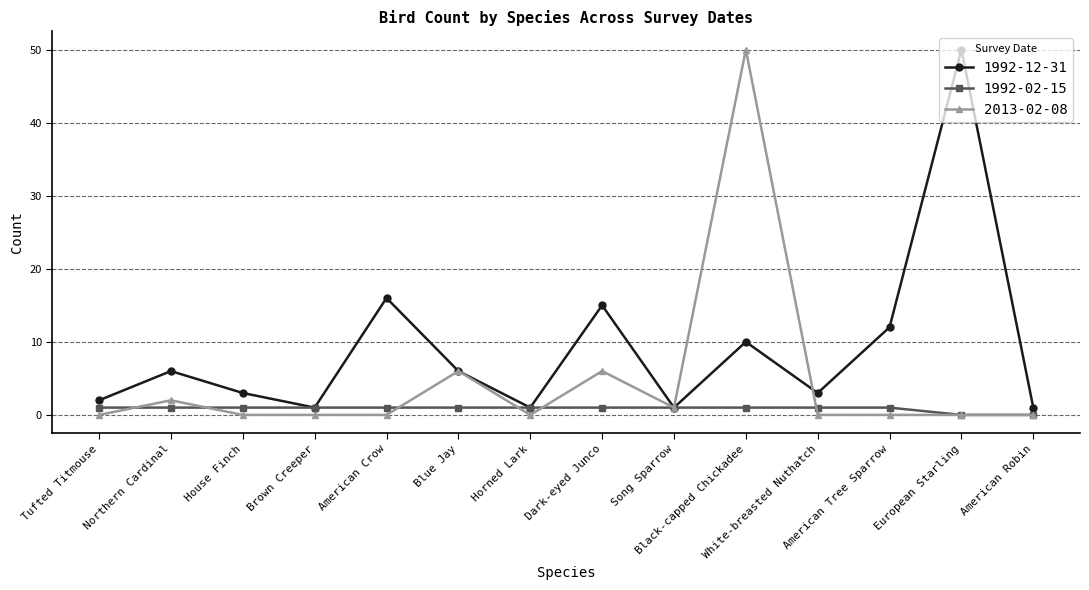

List the series in order of their overall mean, highest first.

1992-12-31, 2013-02-08, 1992-02-15